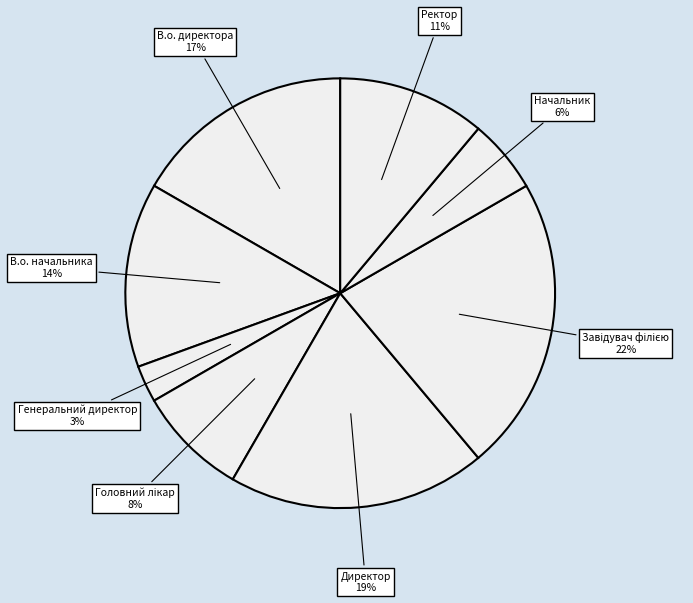

How many slices are in this pie chart?

8